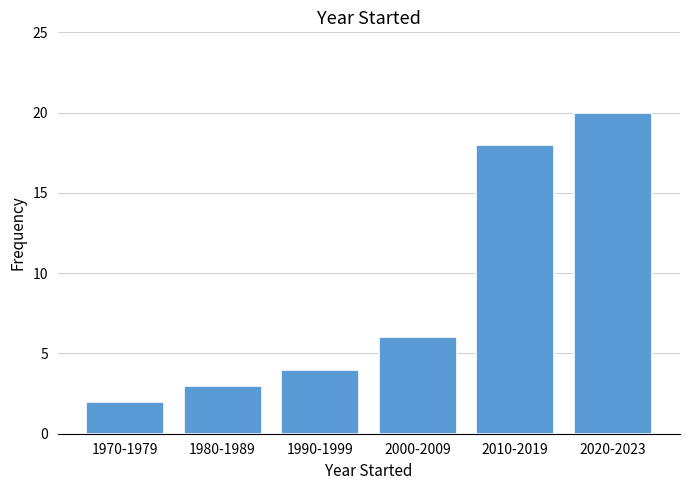

Reading left to right, transcribe all the data shown in this chart.

1970-1979=2	1980-1989=3	1990-1999=4	2000-2009=6	2010-2019=18	2020-2023=20